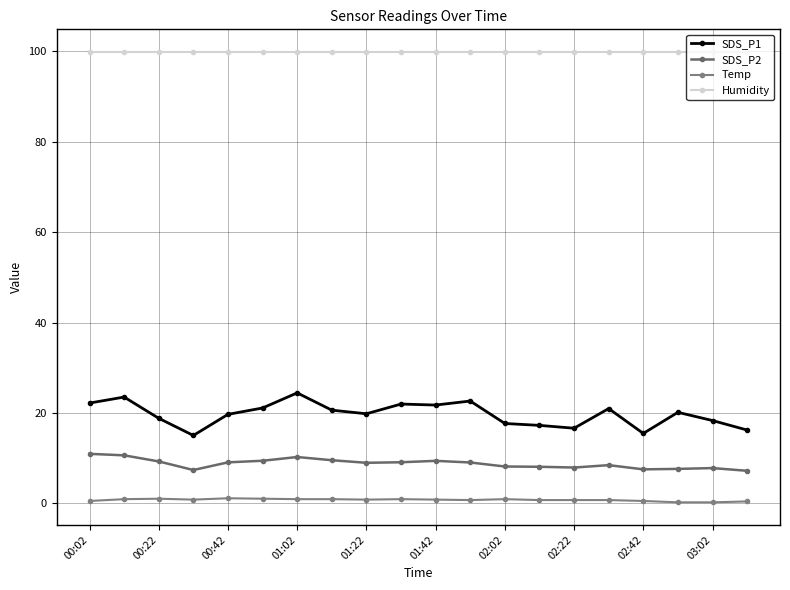

What is the lowest value of the Humidity series?

99.9